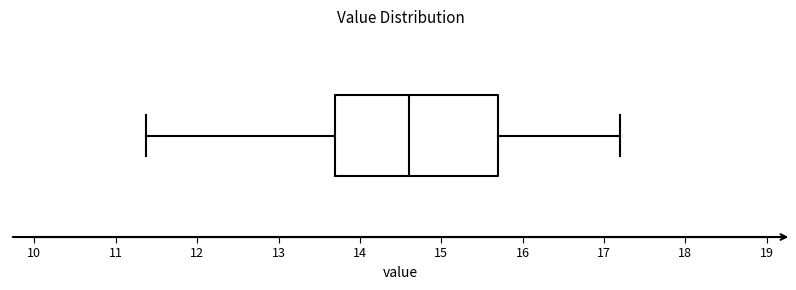

Where is the left edge of the box on the x-axis? The values are not printed on the chart, so give them approximately, as read against the axis.

13.7